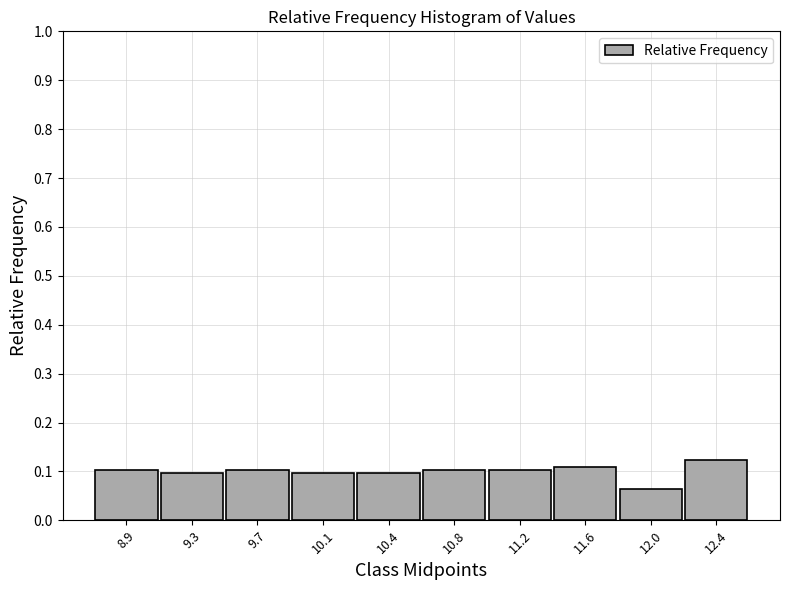

Between 12.4 and 10.4, which is larger?

12.4